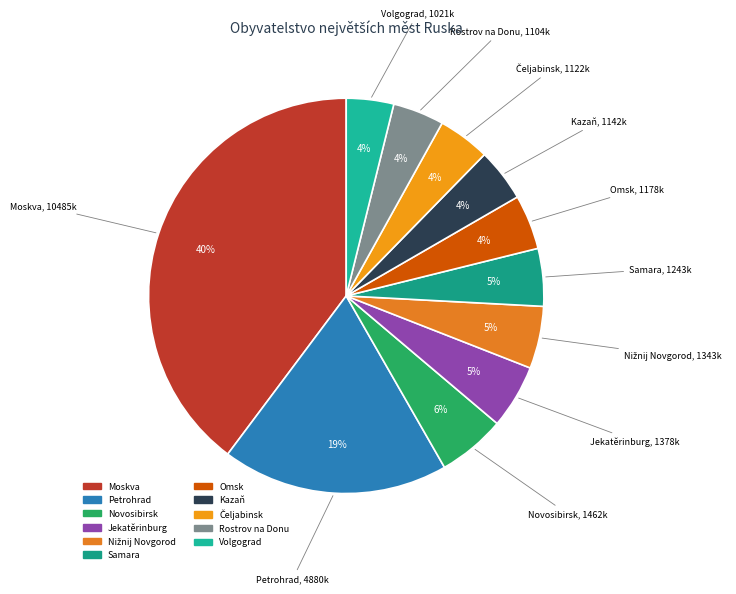

Is there any slice that represents more than half of the pie?

No